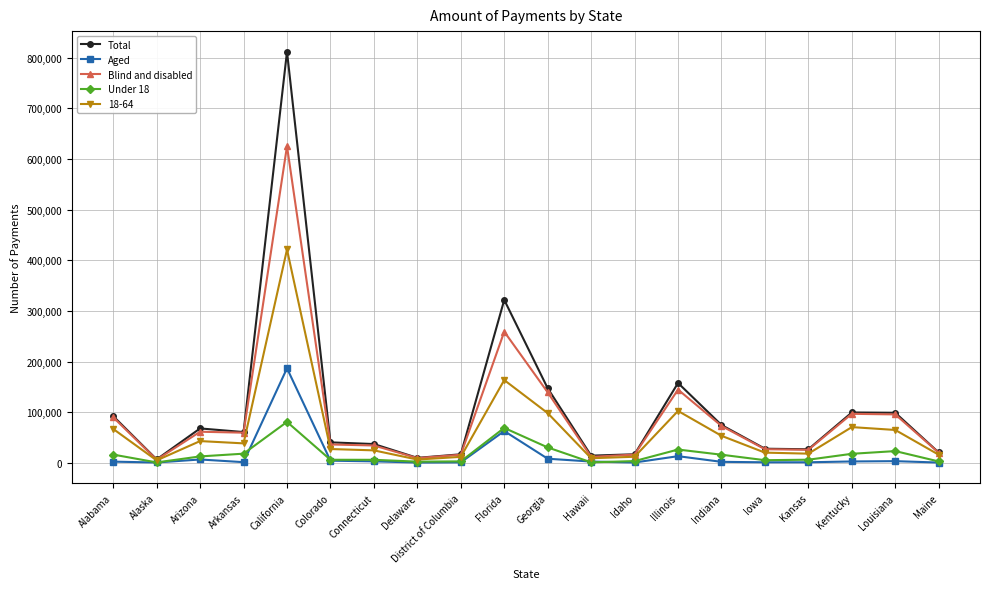

The value of Blind and disabled at Arizona is 61351. True or false?

True